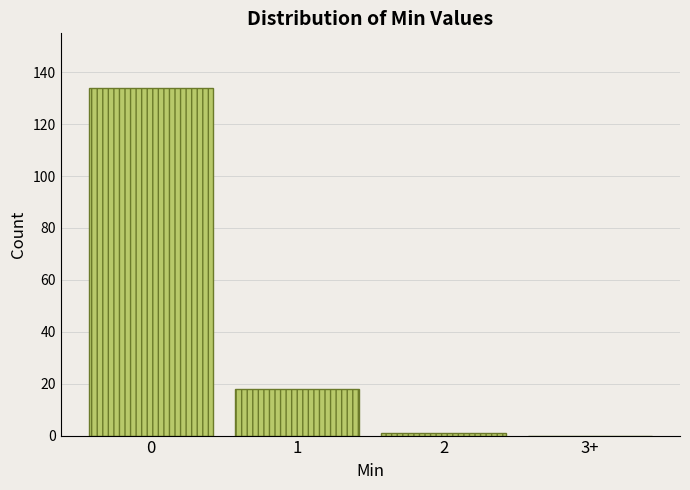

Reading left to right, transcribe all the data shown in this chart.

0=134	1=18	2=1	3+=0